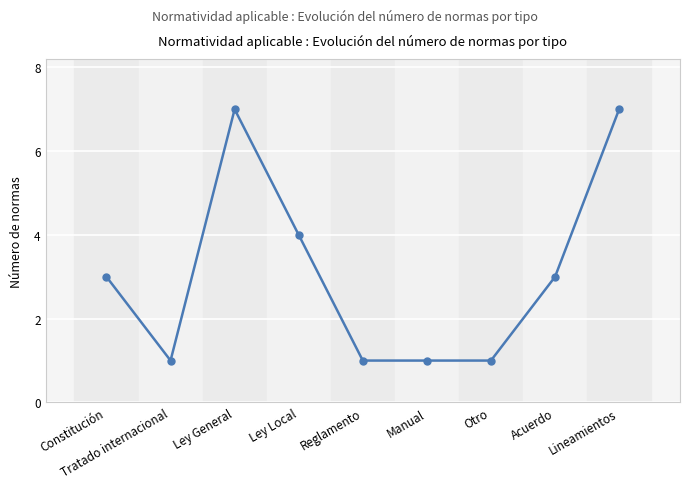

What is the label of the 8th point from the left?

Acuerdo